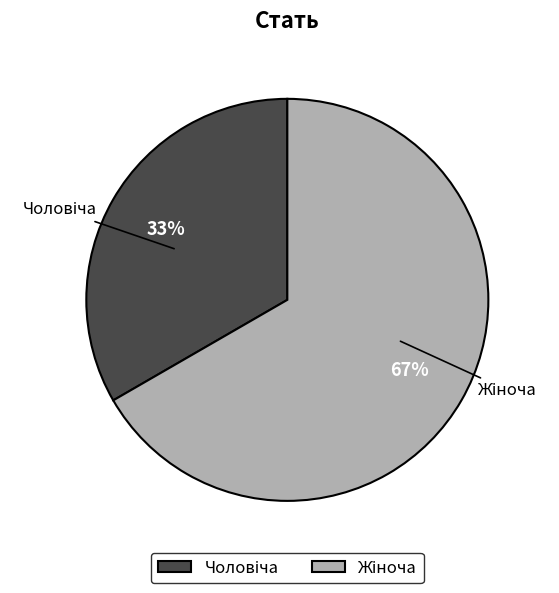

Is there any slice that represents more than half of the pie?

Yes